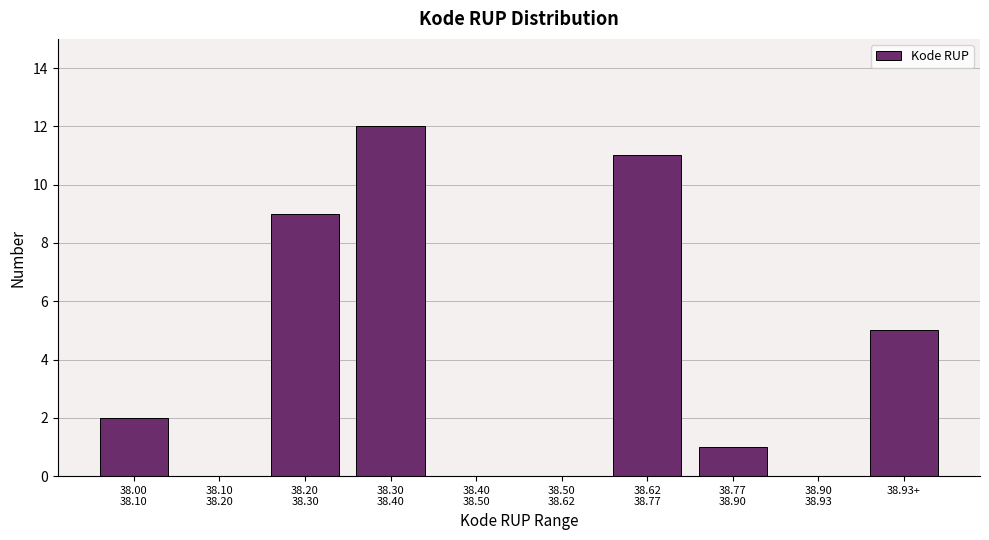

What is the sum of all values?

40